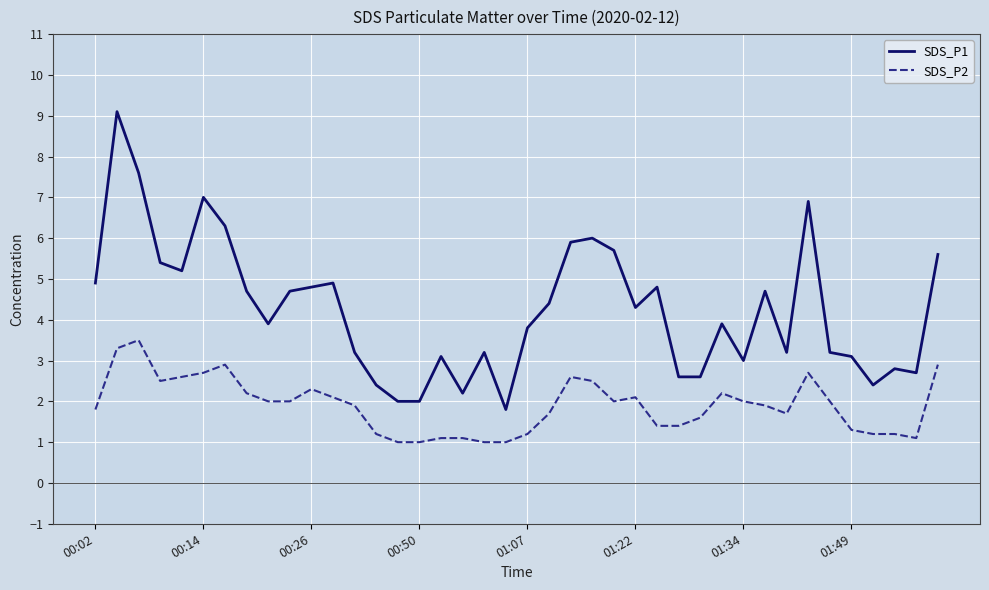

Rank the series by their average value, from lowest to highest.

SDS_P2, SDS_P1